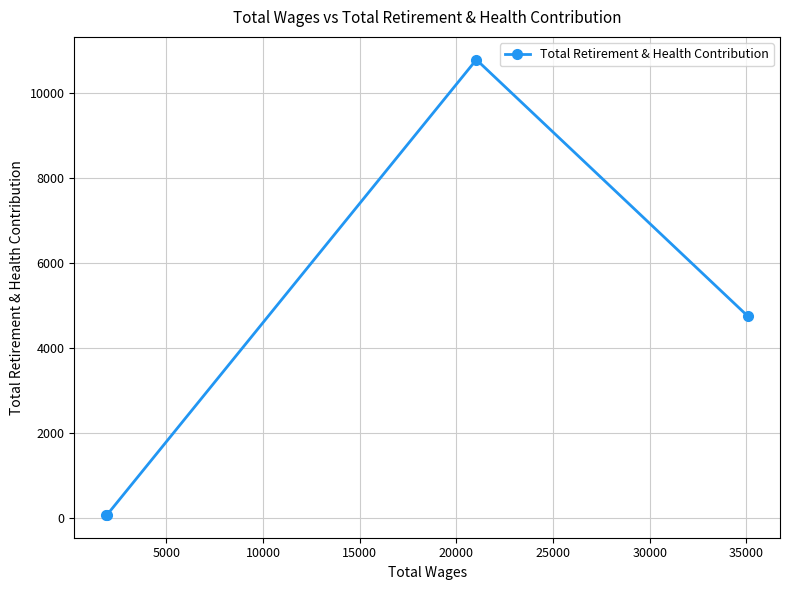

What is the greatest value displayed?

10784